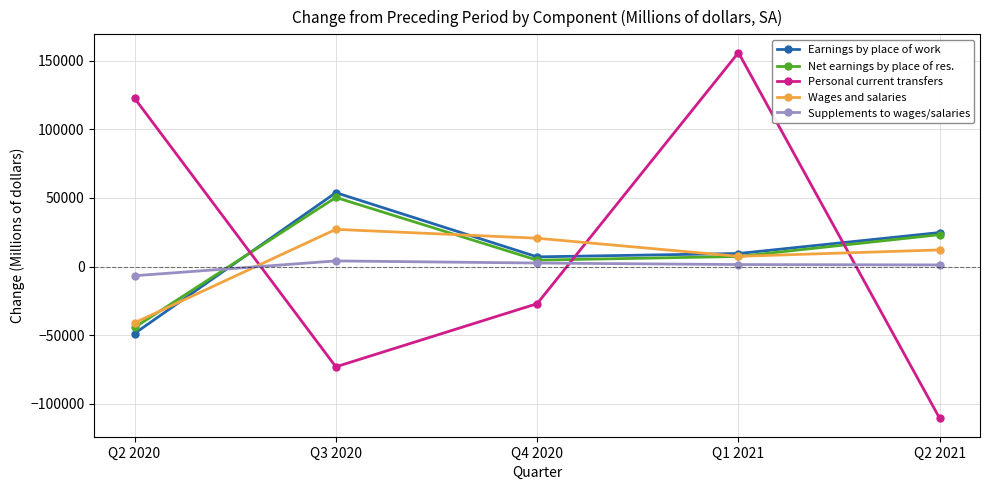

At which label does Net earnings by place of res. reach its minimum?

Q2 2020